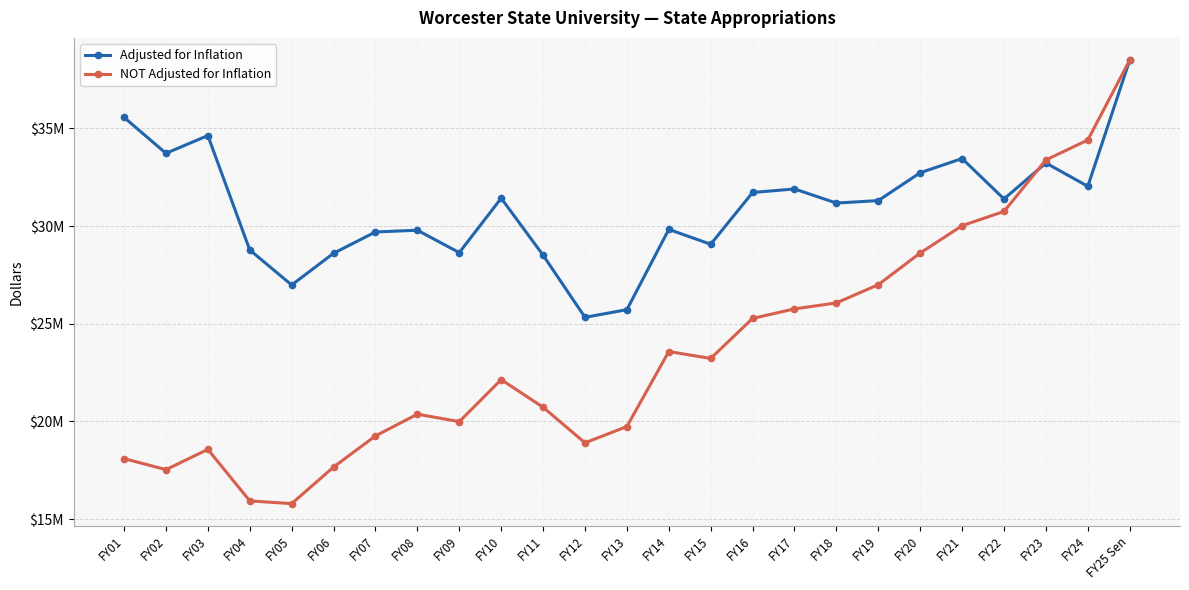

Is this an area chart (filled region under the line)?

No